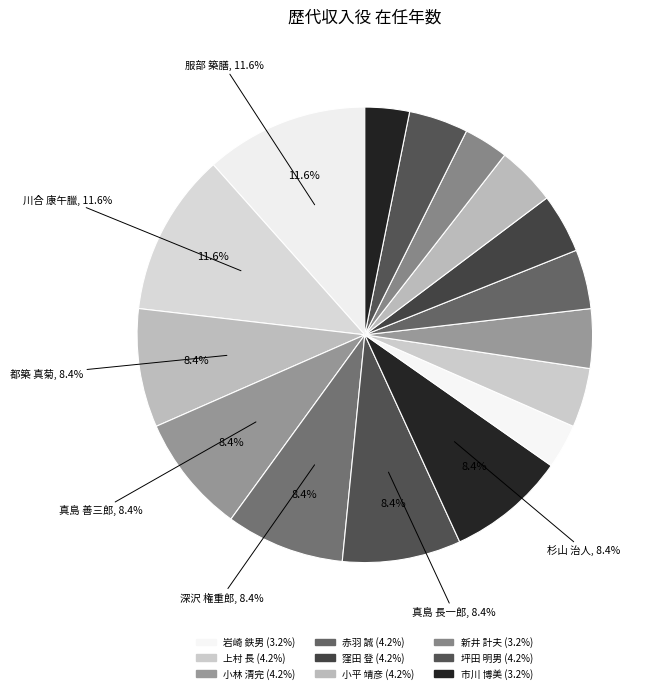

How many slices are in this pie chart?

16